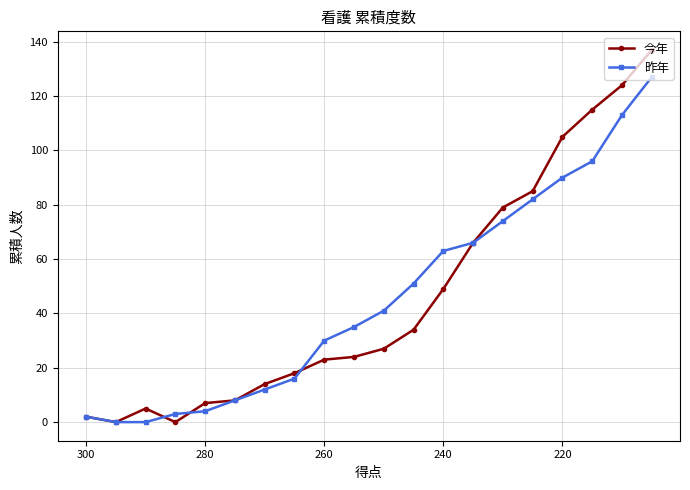

What is the value of the 昨年 point at the 1st from the left?

2